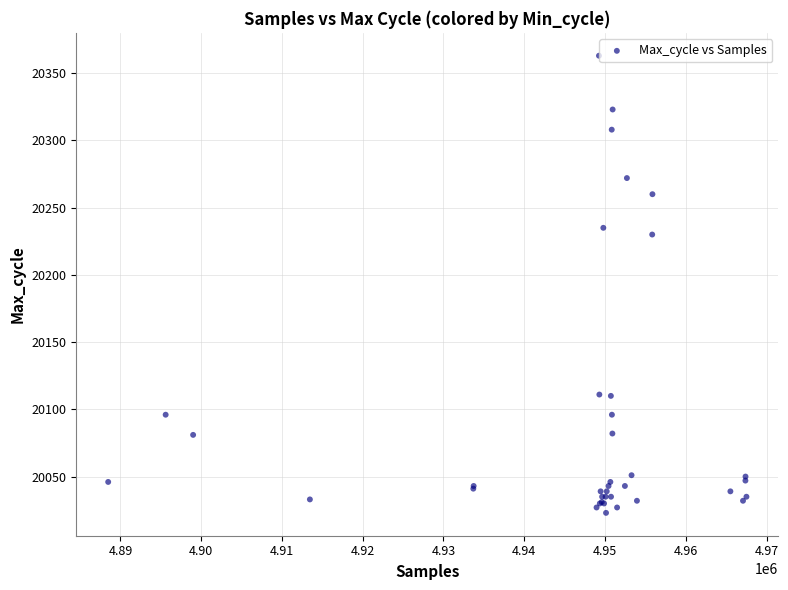

What Y value in the scatter plot is closest to 20193?

20230